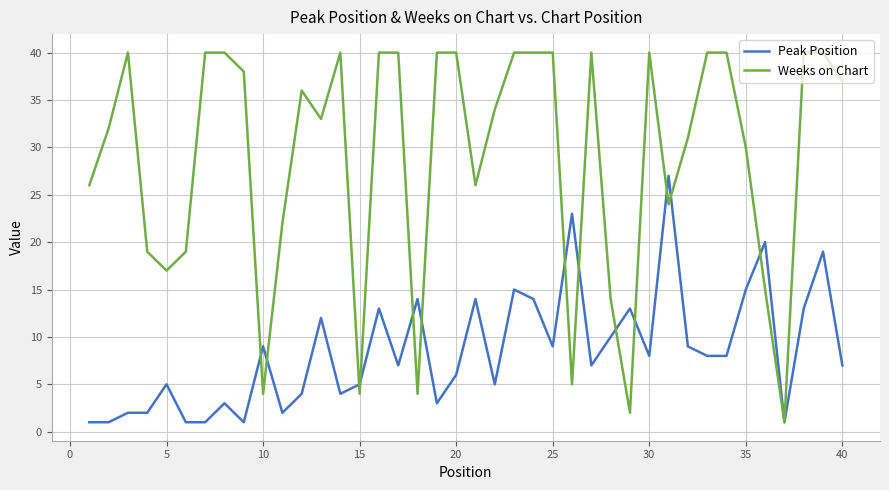

List the series in order of their overall mean, lowest first.

Peak Position, Weeks on Chart